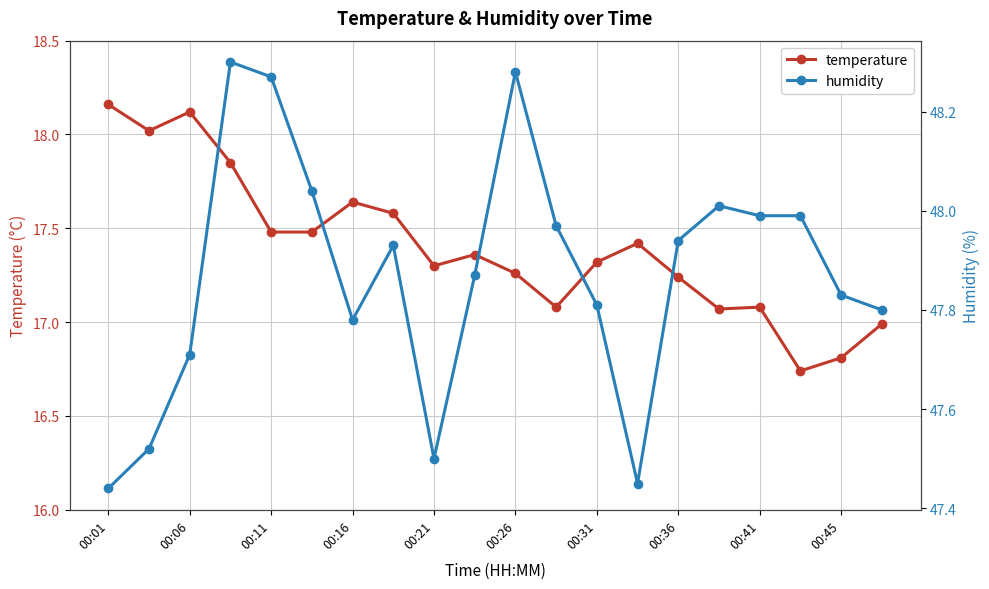

What position from the left is 11?

12